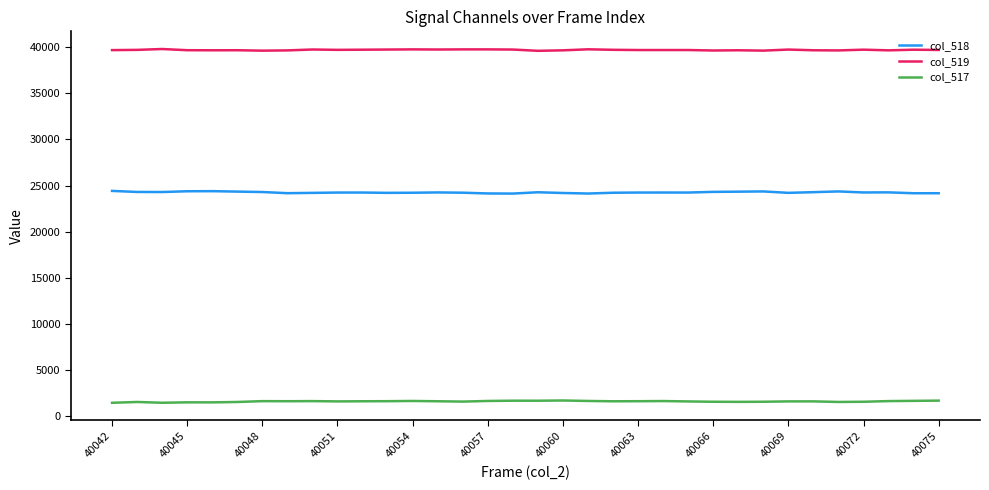

At how many categories does at least one series exceed 12455?

34